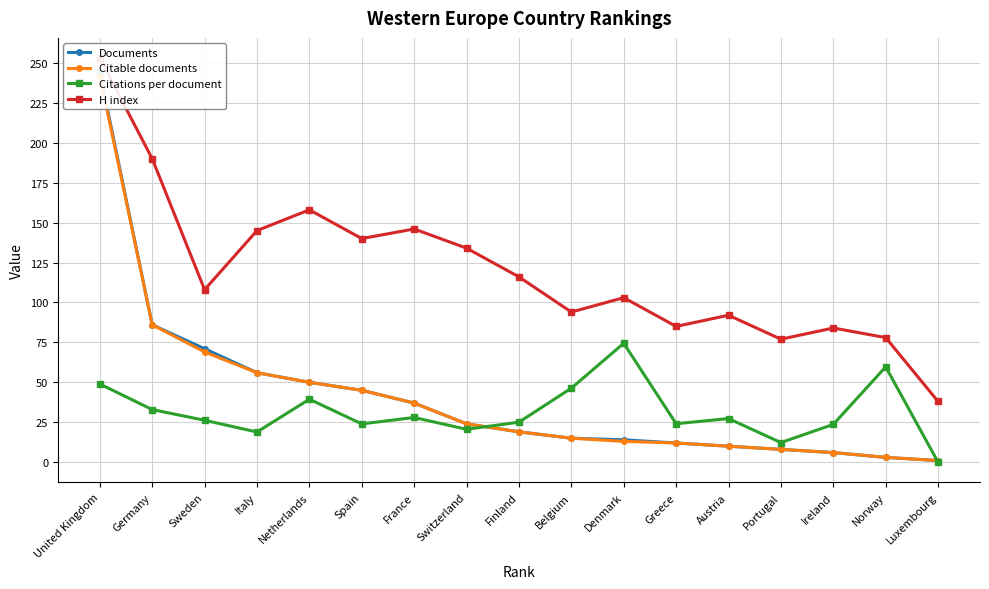

True or false: H index and Citable documents cross at least once.

False